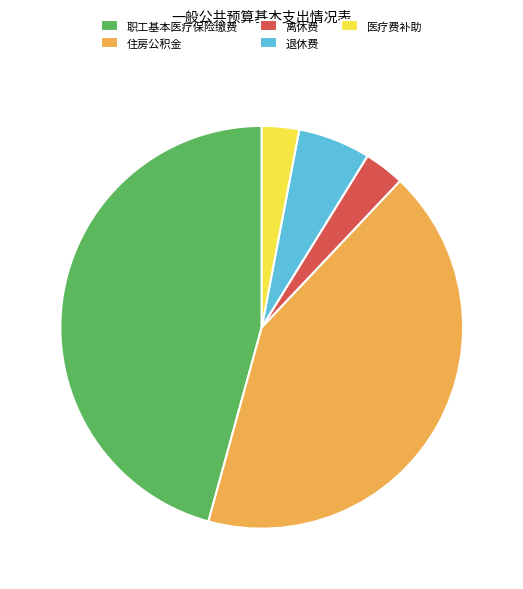

Between 医疗费补助 and 退休费, which is larger?

退休费